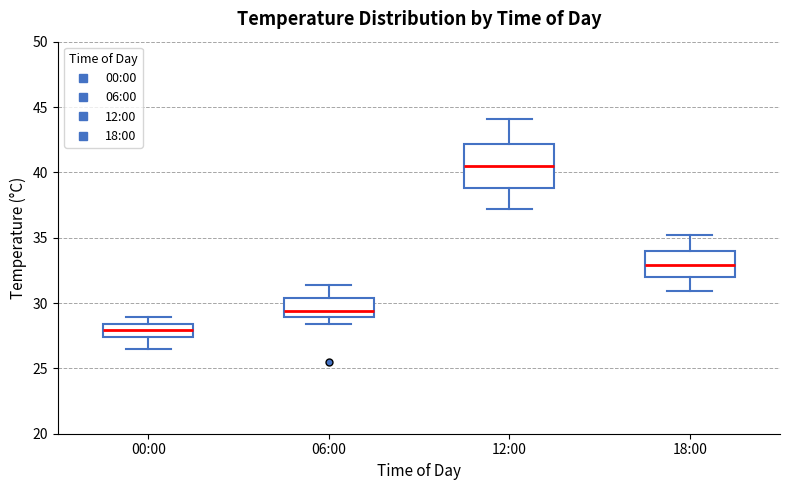

Reading left to right, read every box against the y-axis: the position of its median line, the range the box covers, and the ends of its whiskers. The values are not printed on the chart, so give them approximately, as read against the axis.

00:00: median 28.0, box 27.5 to 28.5, whiskers 26.5 to 29.0
06:00: median 29.5, box 29.0 to 30.5, whiskers 28.5 to 31.5
12:00: median 40.5, box 39.0 to 42.0, whiskers 37.0 to 44.0
18:00: median 33.0, box 32.0 to 34.0, whiskers 31.0 to 35.0